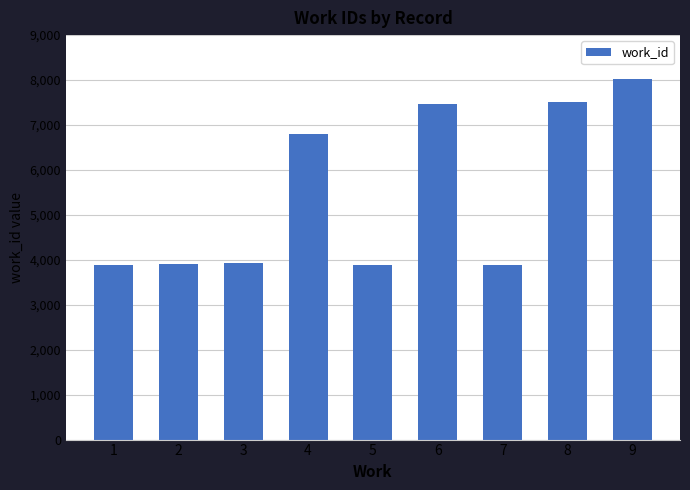

The value at 4 is 10449. True or false?

False